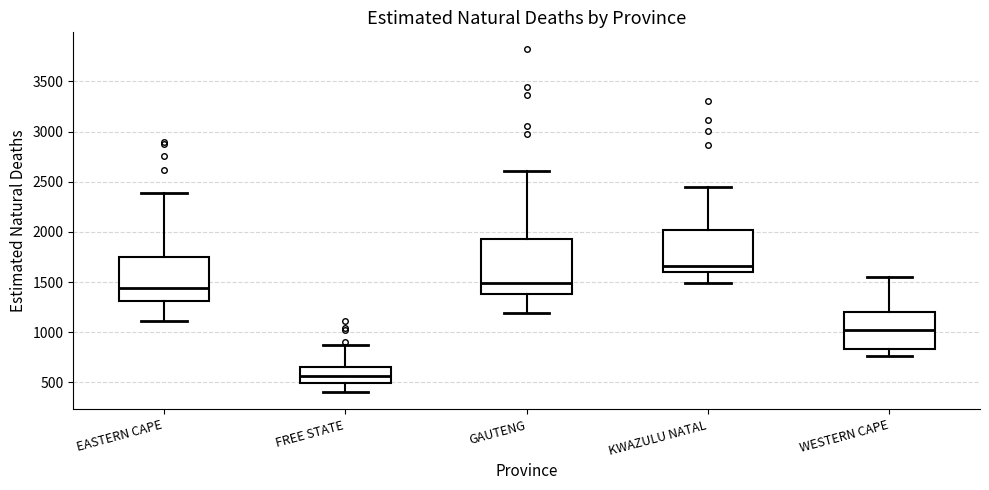

Which box has the lowest median line?

FREE STATE